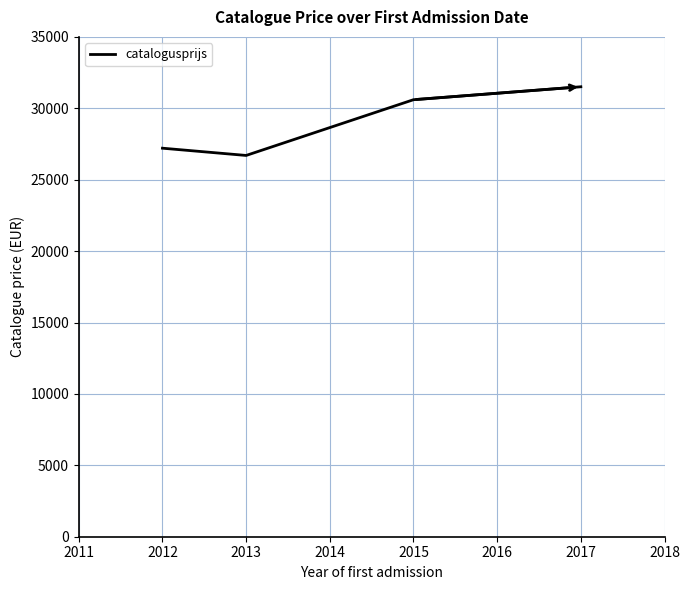

How many values are below 30601?

2